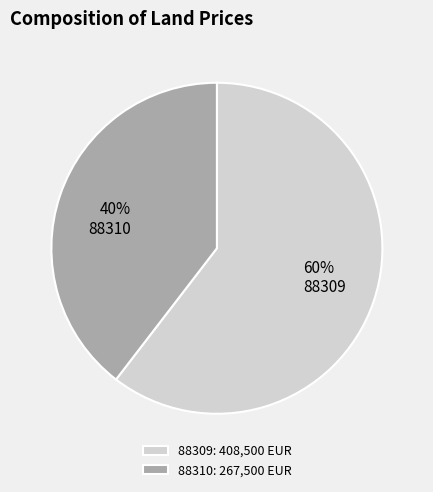

Is it true that 88310 is 40% of the pie?

True